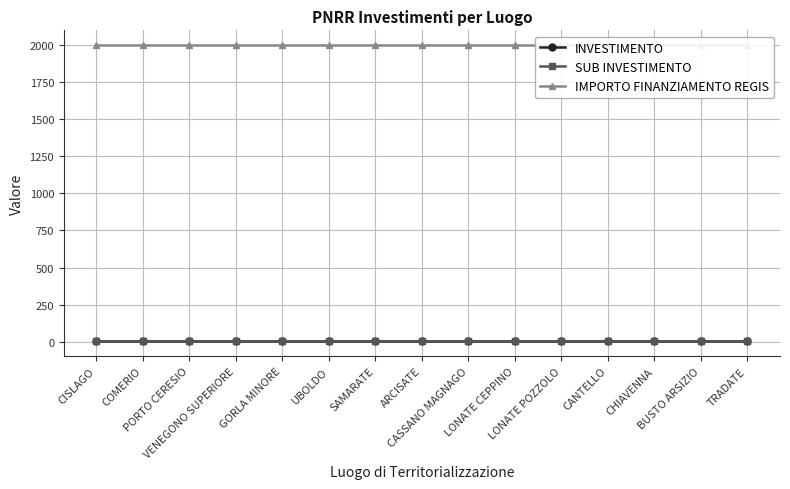

Reading right to left, transcribe all the data shown in this chart.

INVESTIMENTO: TRADATE=2.1	BUSTO ARSIZIO=2.1	CHIAVENNA=2.1	CANTELLO=2.1	LONATE POZZOLO=2.1	LONATE CEPPINO=2.1	CASSANO MAGNAGO=2.1	ARCISATE=2.1	SAMARATE=2.1	UBOLDO=2.1	GORLA MINORE=2.1	VENEGONO SUPERIORE=2.1	PORTO CERESIO=2.1	COMERIO=2.1	CISLAGO=2.1
SUB INVESTIMENTO: TRADATE=2.1	BUSTO ARSIZIO=2.1	CHIAVENNA=2.1	CANTELLO=2.1	LONATE POZZOLO=2.1	LONATE CEPPINO=2.1	CASSANO MAGNAGO=2.1	ARCISATE=2.1	SAMARATE=2.1	UBOLDO=2.1	GORLA MINORE=2.1	VENEGONO SUPERIORE=2.1	PORTO CERESIO=2.1	COMERIO=2.1	CISLAGO=2.1
IMPORTO FINANZIAMENTO REGIS: TRADATE=2000.0	BUSTO ARSIZIO=2000.0	CHIAVENNA=2000.0	CANTELLO=2000.0	LONATE POZZOLO=2000.0	LONATE CEPPINO=2000.0	CASSANO MAGNAGO=2000.0	ARCISATE=2000.0	SAMARATE=2000.0	UBOLDO=2000.0	GORLA MINORE=2000.0	VENEGONO SUPERIORE=2000.0	PORTO CERESIO=2000.0	COMERIO=2000.0	CISLAGO=2000.0